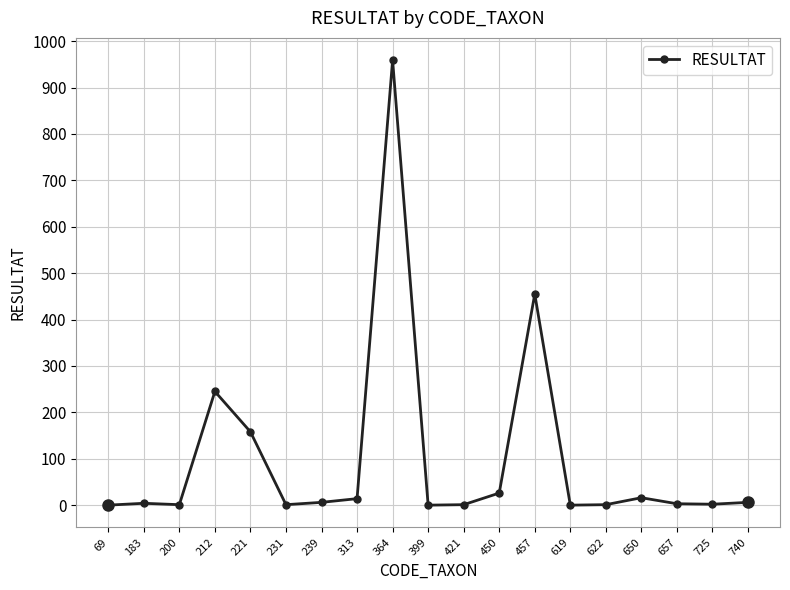

Which label corresponds to the largest value in the chart?

364